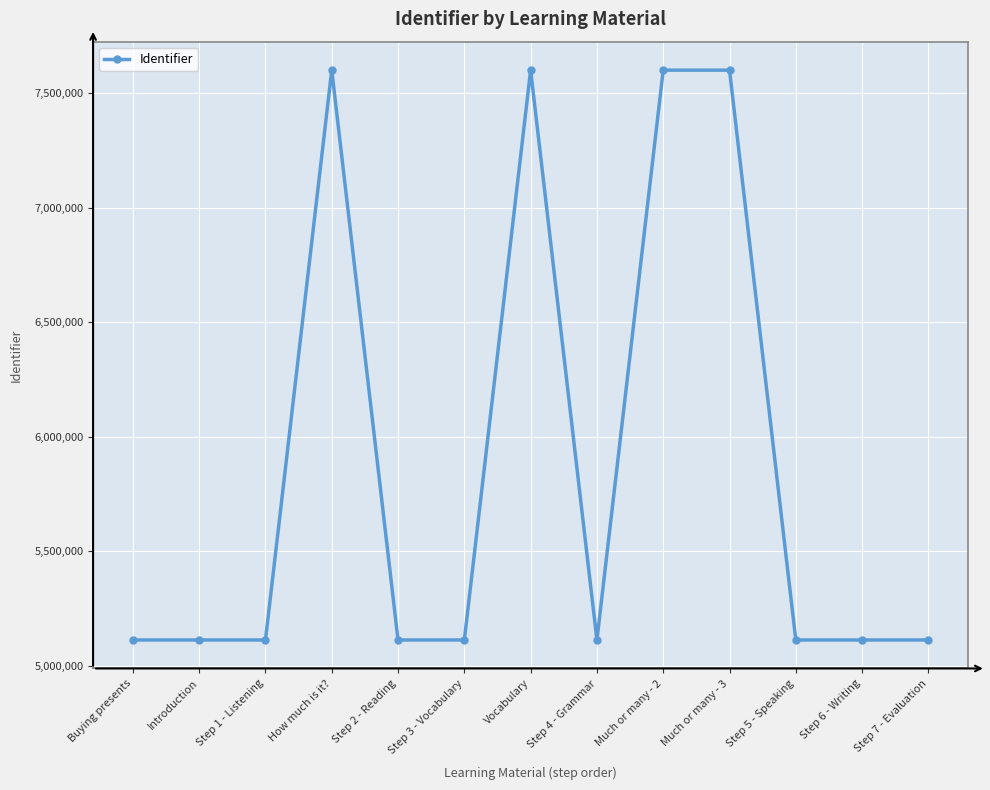

Approximately how many times larger is the value at Much or many - 3 compared to Buying presents?

1.5